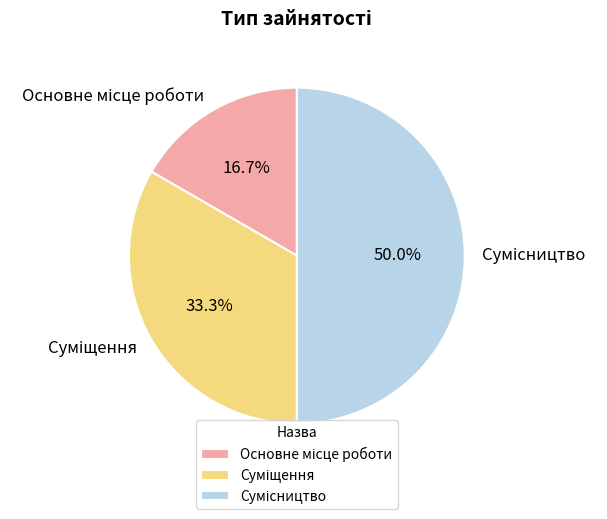

The Суміщення slice represents 33% of the pie. True or false?

True